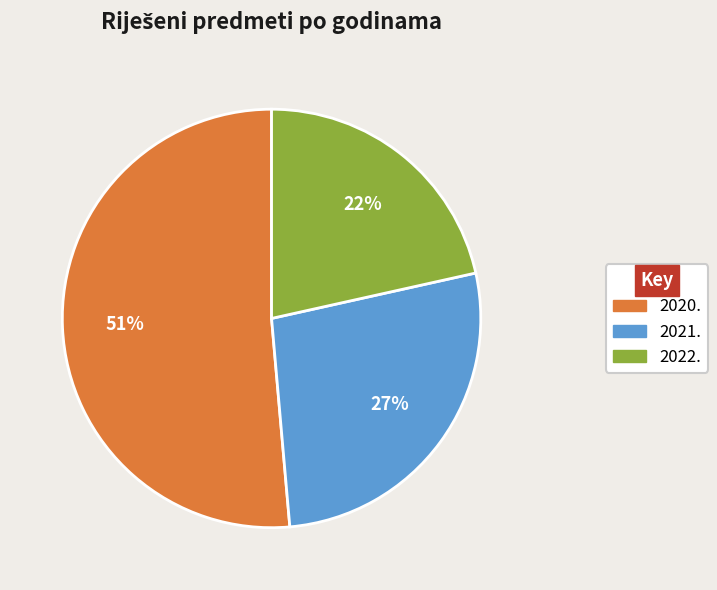

Rank the categories by value from lowest to highest.

2022., 2021., 2020.